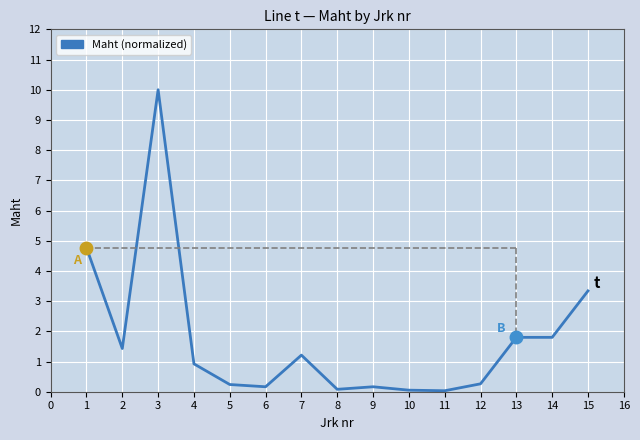

What is the difference between the maximum and minimum values?

10.0